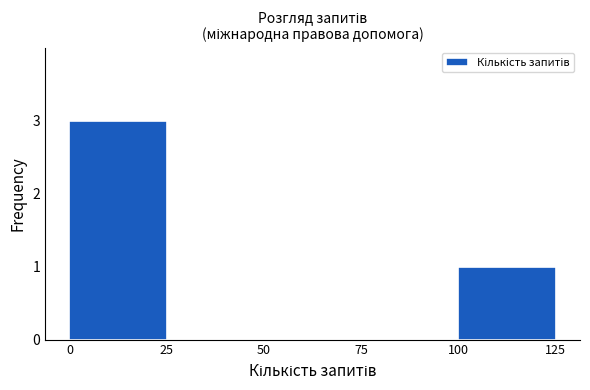

Reading left to right, transcribe this chart: for each bar, give the range it covers on the x-axis and its height. The values are not printed on the chart, so give them approximately, as read against the axis.

0 to 25: 3
25 to 50: 0
50 to 75: 0
75 to 100: 0
100 to 125: 1